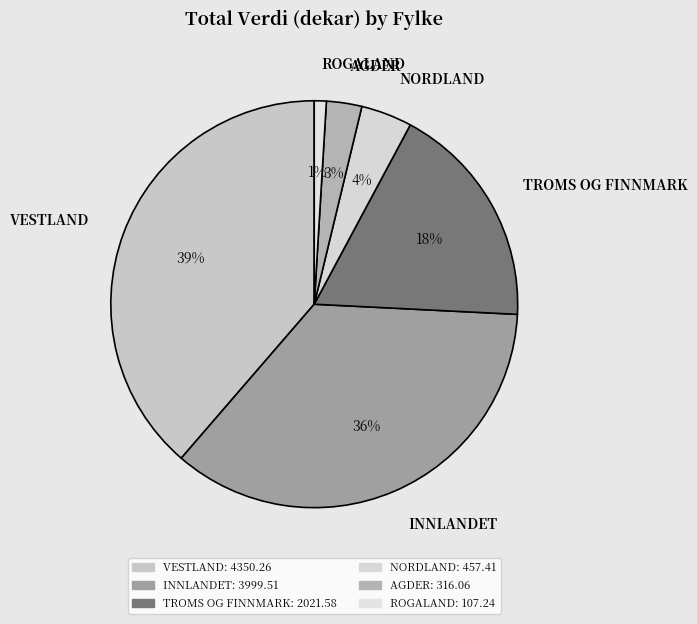

What percentage is the INNLANDET slice, to the nearest percent?

36%